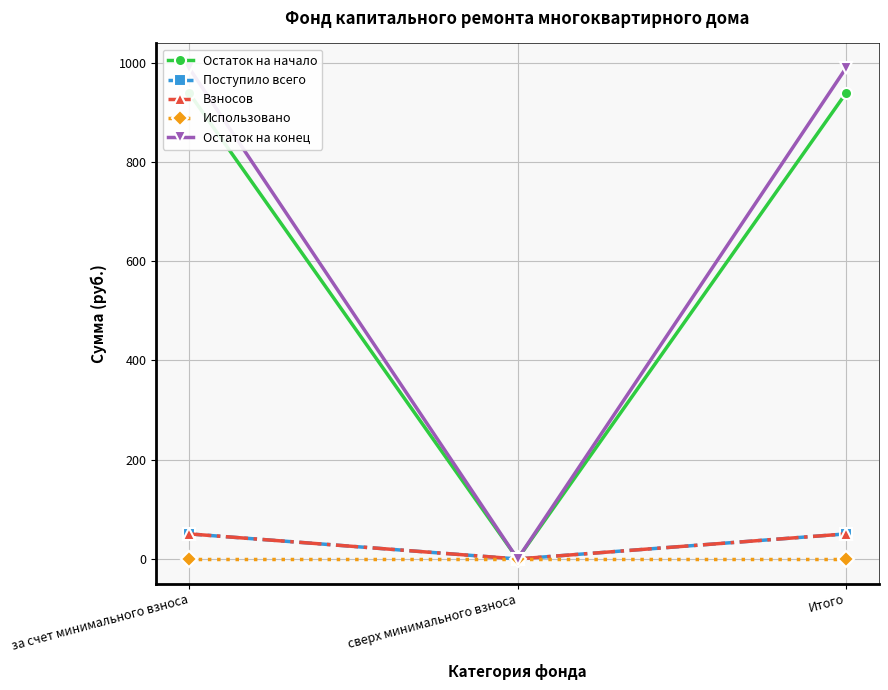

At which category is the sum across all series the highest?

за счет минимального взноса